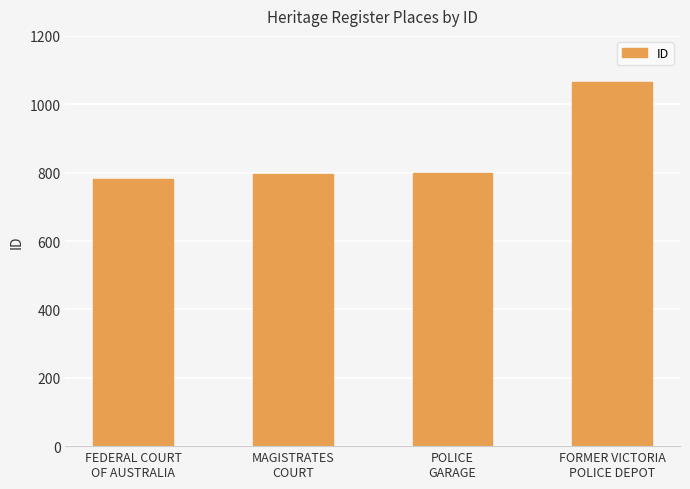

Are the bars grouped side by side (vs. stacked)?

No